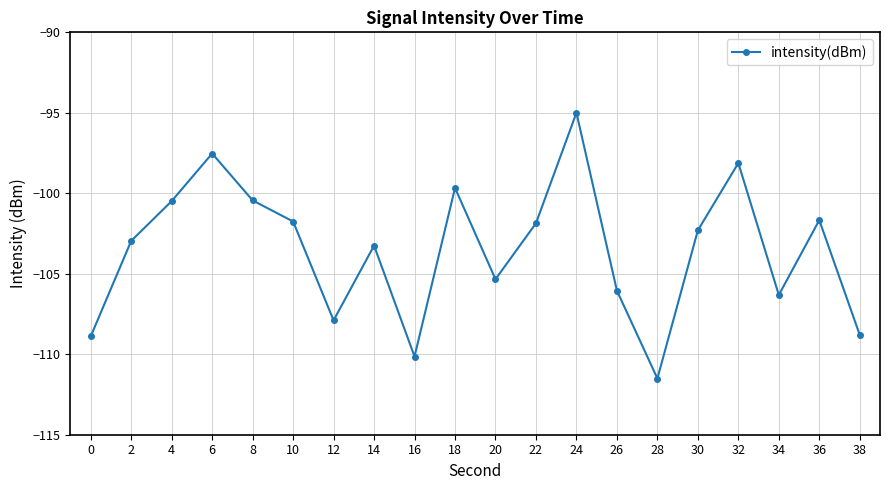

The chart shows a value of -107.9 at 12. True or false?

True